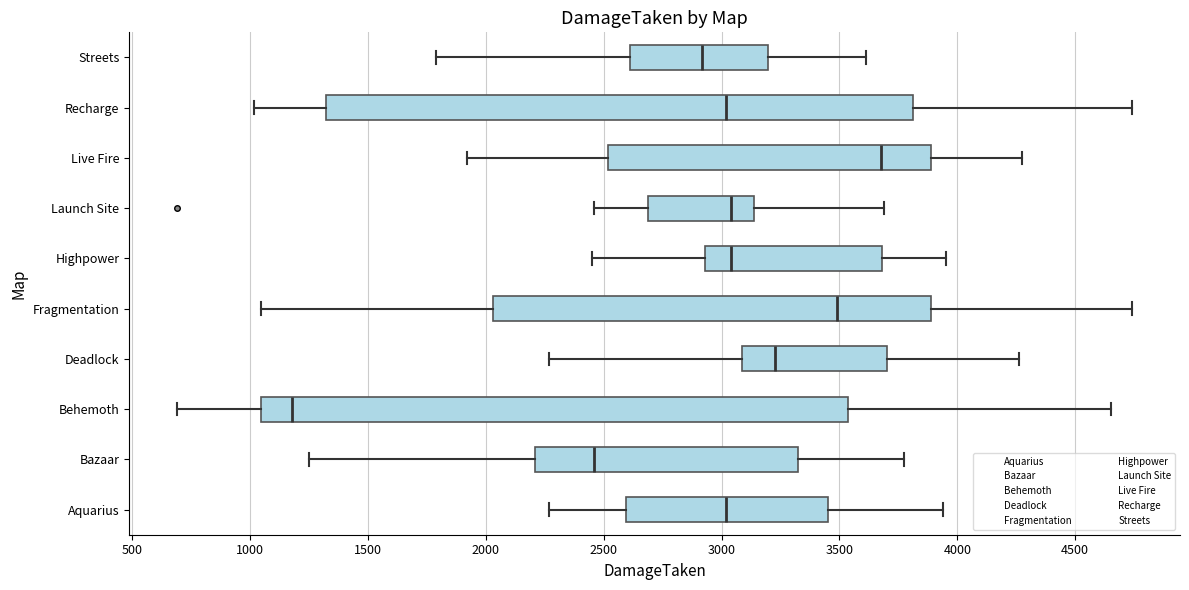

Reading bottom to top, read every box against the x-axis: the position of its median line, the range the box covers, and the ends of its whiskers. The values are not printed on the chart, so give them approximately, as read against the axis.

Aquarius: median 3000, box 2600 to 3450, whiskers 2250 to 3950
Bazaar: median 2450, box 2200 to 3350, whiskers 1250 to 3750
Behemoth: median 1200, box 1050 to 3550, whiskers 700 to 4650
Deadlock: median 3250, box 3100 to 3700, whiskers 2250 to 4250
Fragmentation: median 3500, box 2050 to 3900, whiskers 1050 to 4750
Highpower: median 3050, box 2950 to 3700, whiskers 2450 to 3950
Launch Site: median 3050, box 2700 to 3150, whiskers 2450 to 3700
Live Fire: median 3650, box 2500 to 3900, whiskers 1900 to 4250
Recharge: median 3000, box 1300 to 3800, whiskers 1000 to 4750
Streets: median 2900, box 2600 to 3200, whiskers 1800 to 3600